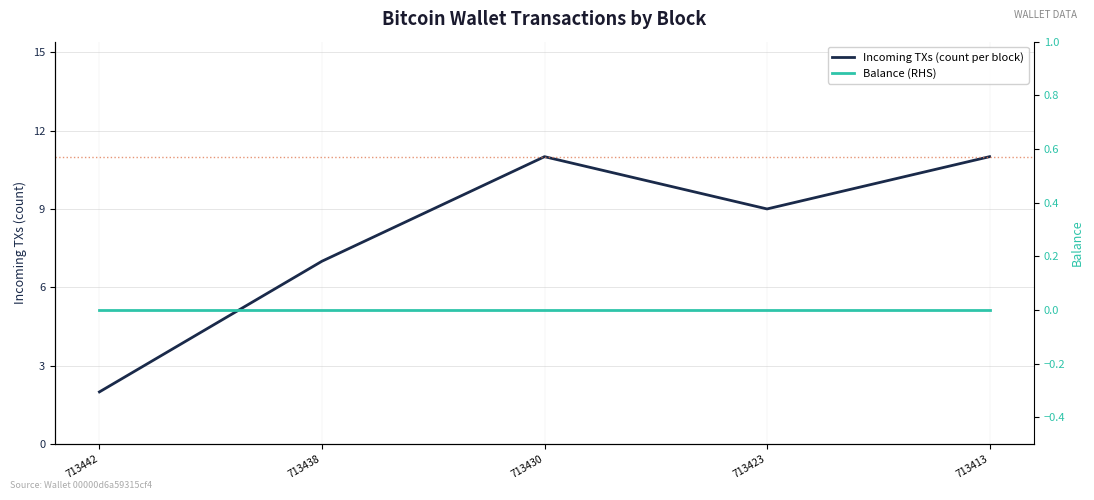

What is the greatest value displayed?

11